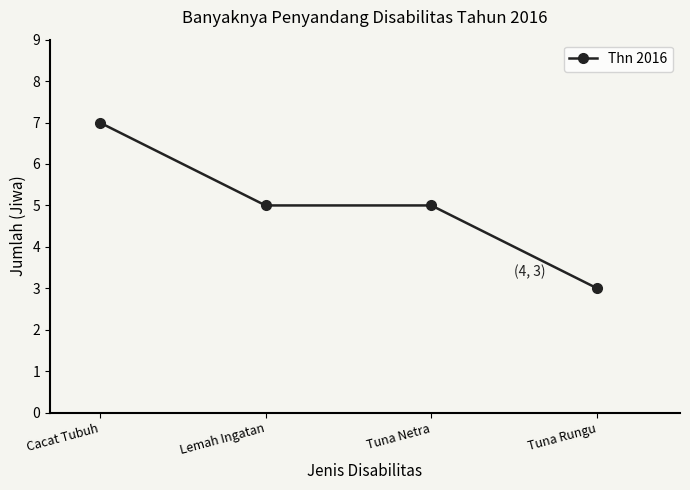

What is the label of the 1st point from the right?

Tuna Rungu